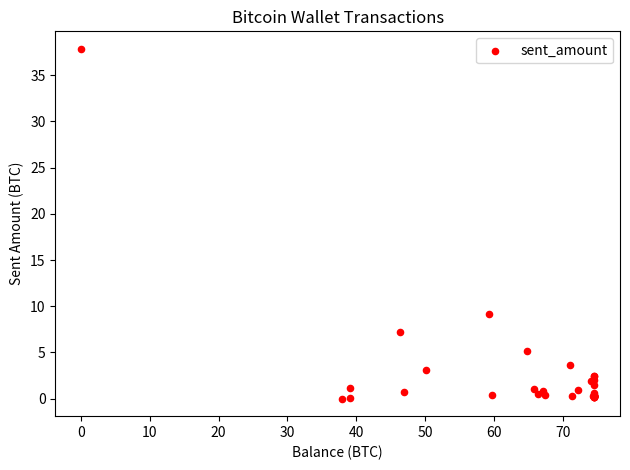

What Y value in the scatter plot is closest to 18?

9.2